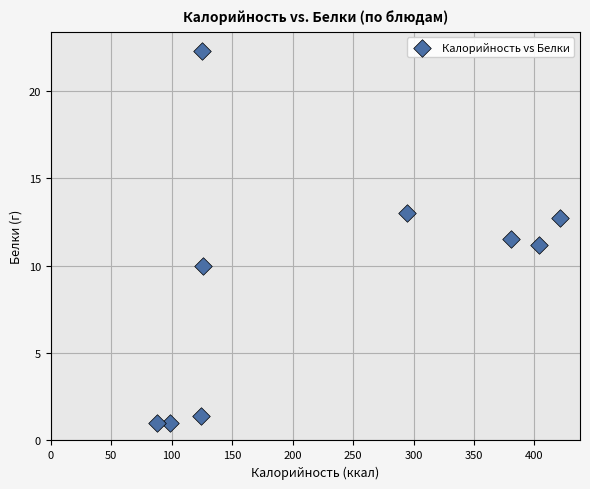

What is the average X value?

229.2